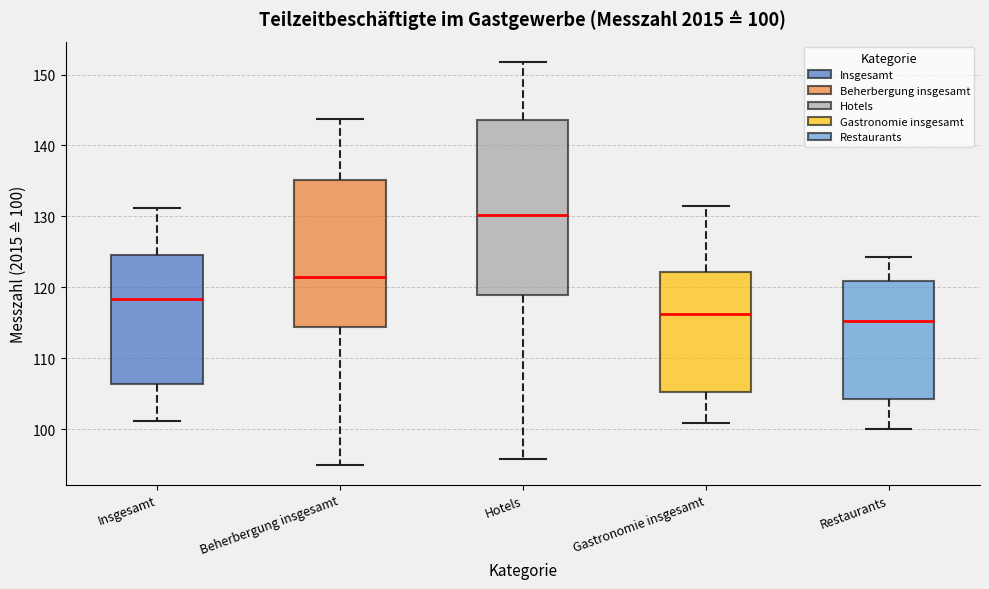

Comparing the boxes themselves (not the whiskers), which one is the tallest?

Hotels